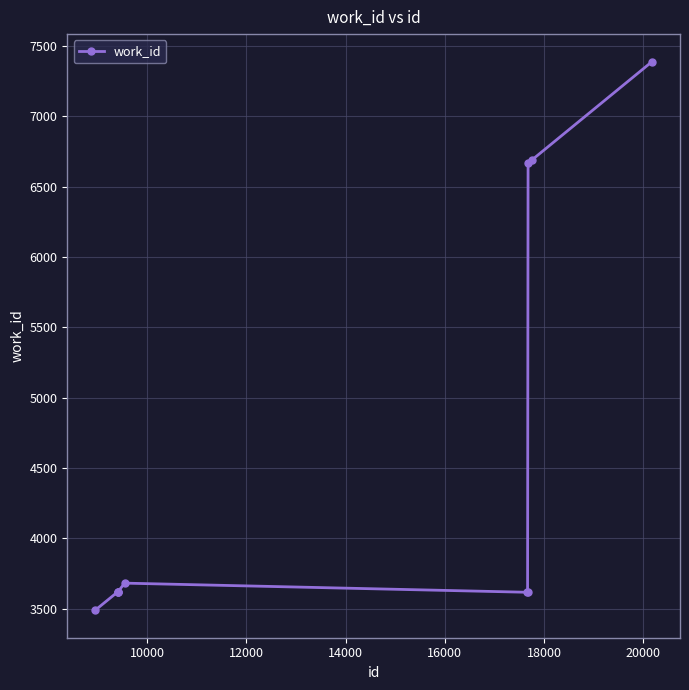

How many distinct data groups are displayed?

1